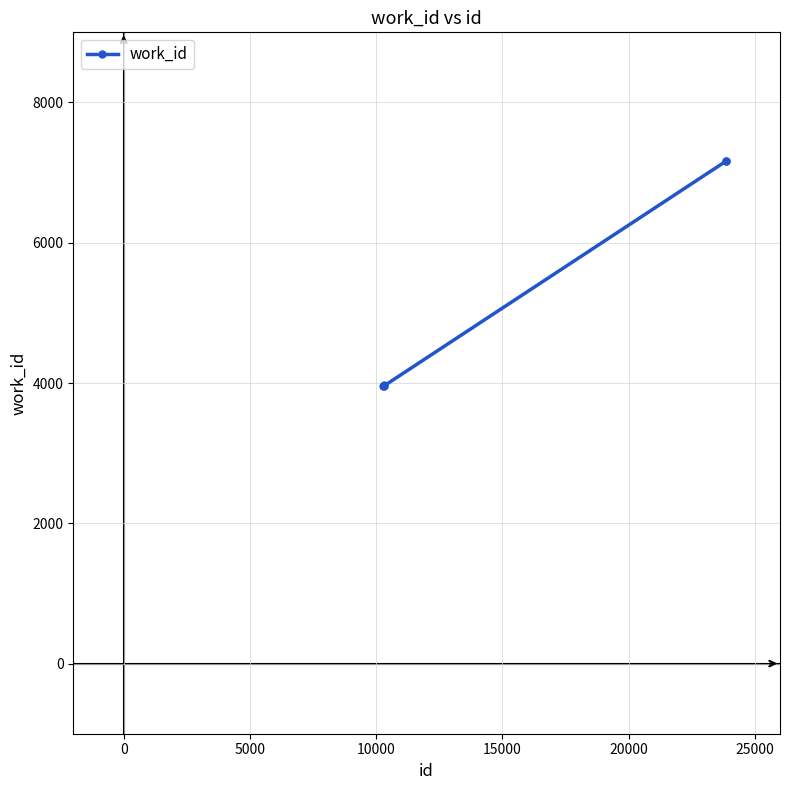

True or false: the data has more than 2 interior local peaks.

False